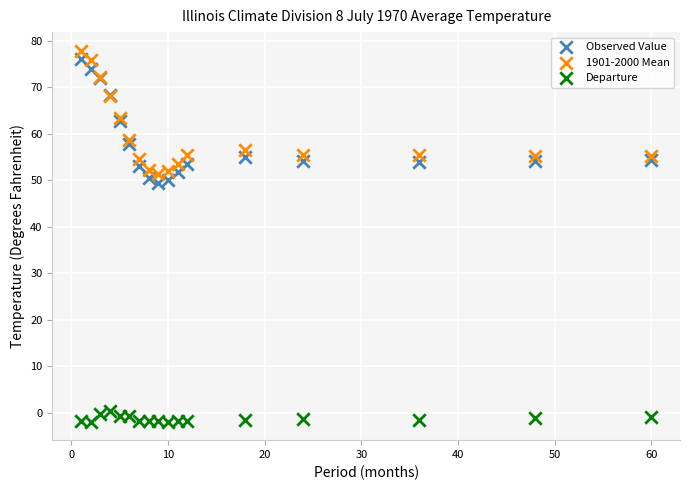

Which series reaches the minimum Y coordinate?

Departure